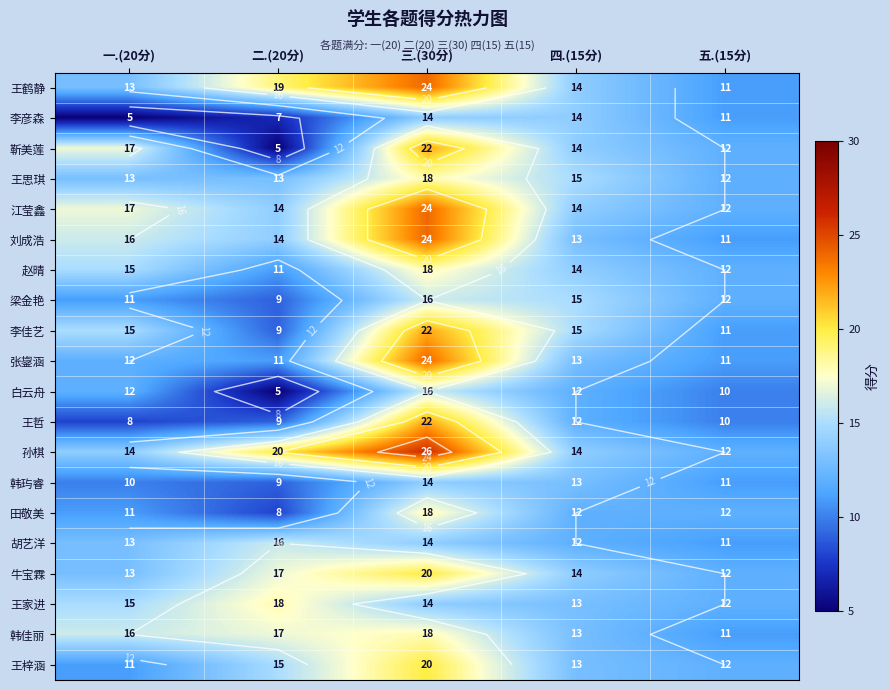

At which category does the chart reach its peak across all series?

三.(30分)